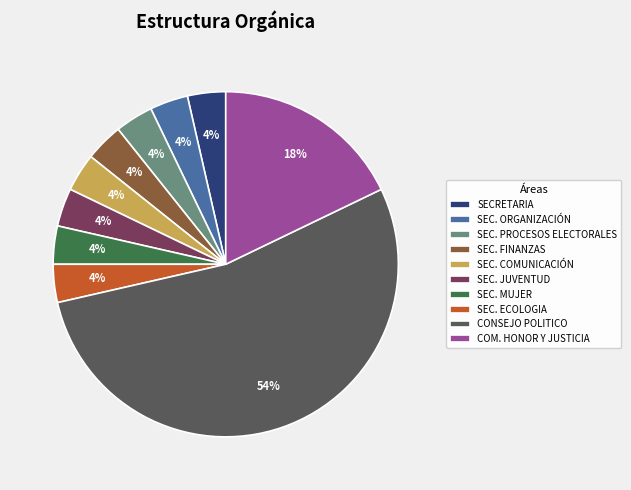

How many segments does this pie chart have?

10